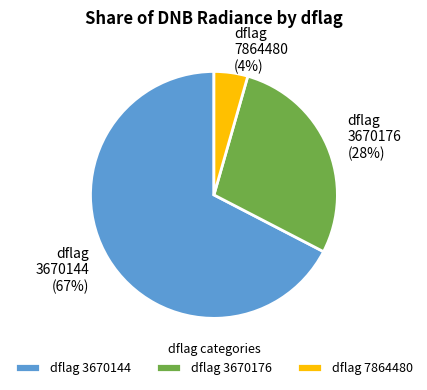

Do dflag 7864480 (4%) and dflag 3670176 (28%) together represent more than half of the pie?

No